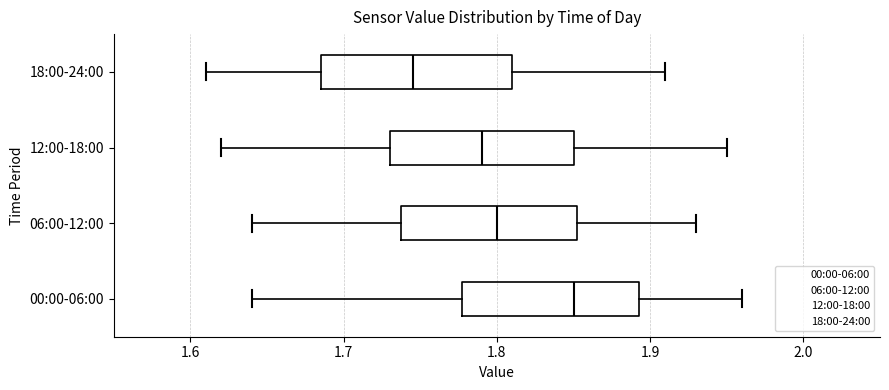

Reading bottom to top, transcribe this box plot: for each box, give where its median line is, the range the box spans, and where its two whiskers end, as read against the x-axis. The values are not printed on the chart, so give them approximately, as read against the axis.

00:00-06:00: median 1.85, box 1.78 to 1.89, whiskers 1.64 to 1.96
06:00-12:00: median 1.80, box 1.74 to 1.85, whiskers 1.64 to 1.93
12:00-18:00: median 1.79, box 1.73 to 1.85, whiskers 1.62 to 1.95
18:00-24:00: median 1.75, box 1.69 to 1.81, whiskers 1.61 to 1.91